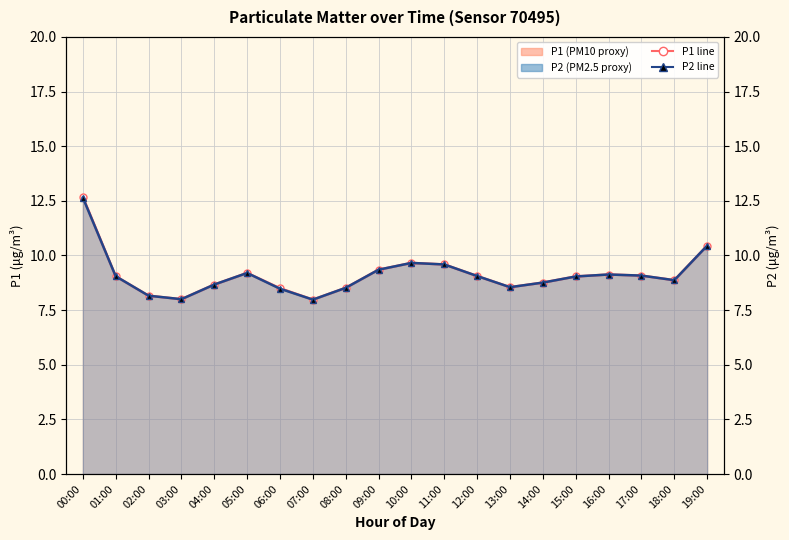

Which series has the widest spread of values?

P1